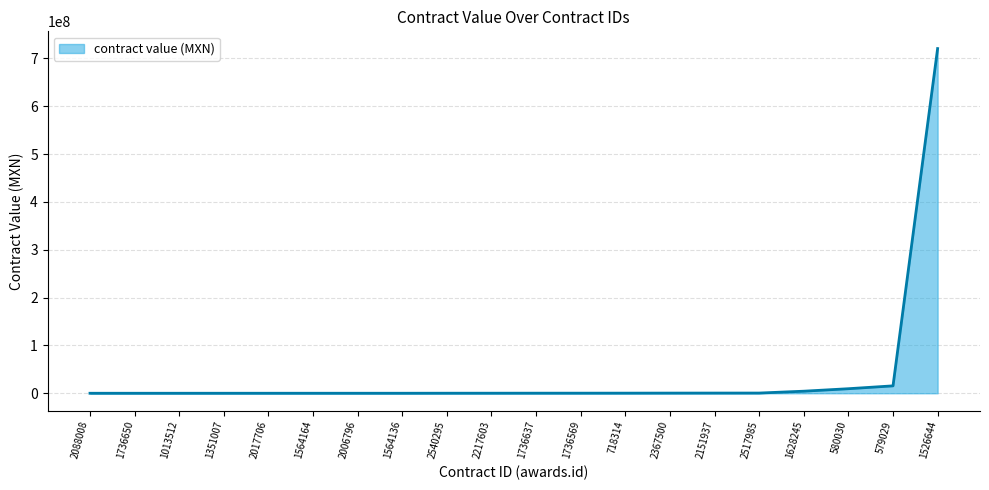

What is the greatest value displayed?

720761553.4